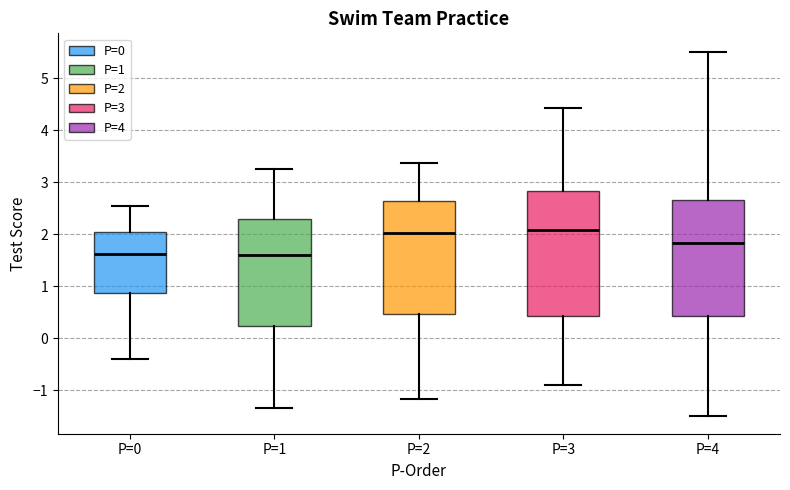

Where does the upper whisker of the box for P=1 end on the y-axis? The values are not printed on the chart, so give them approximately, as read against the axis.

3.2